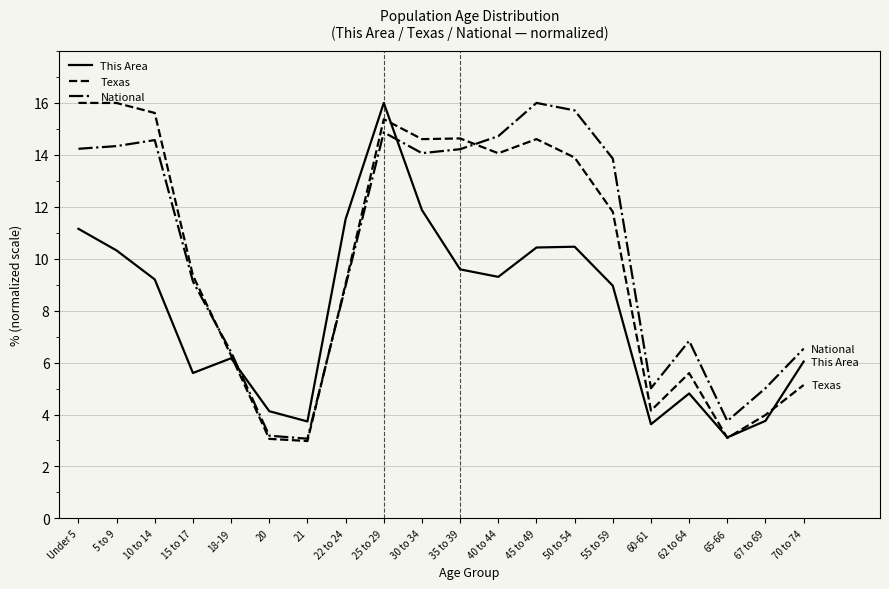

Where is the first local maximum for National?

10 to 14